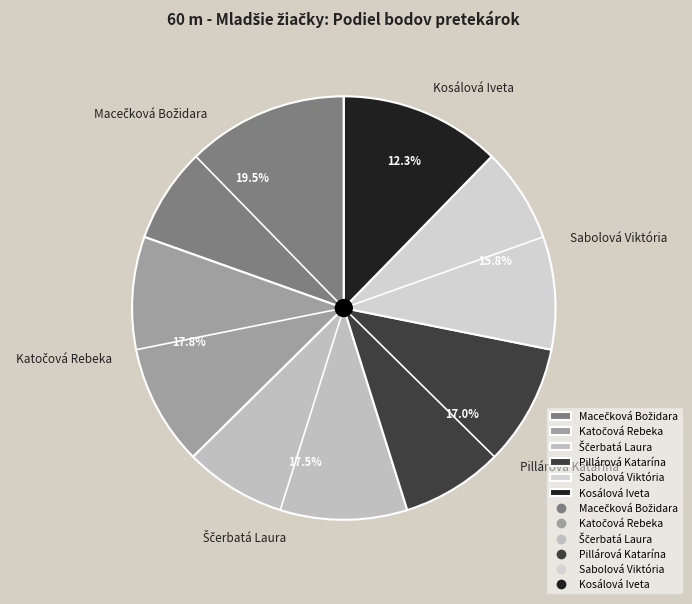

What percentage is the Pillárová Katarína slice, to the nearest percent?

17%